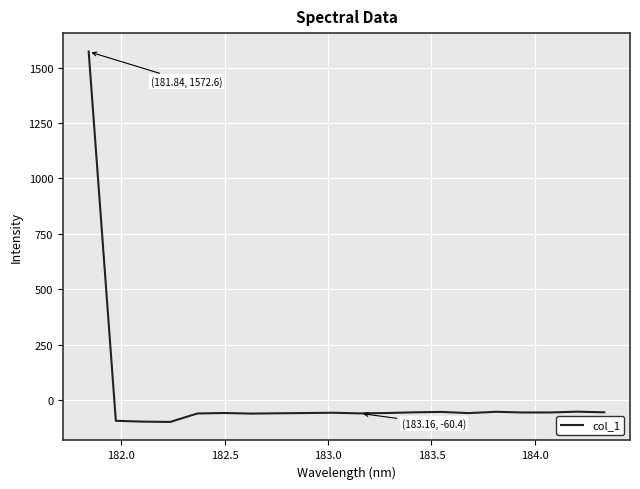

What is the maximum value shown in the chart?

1572.6